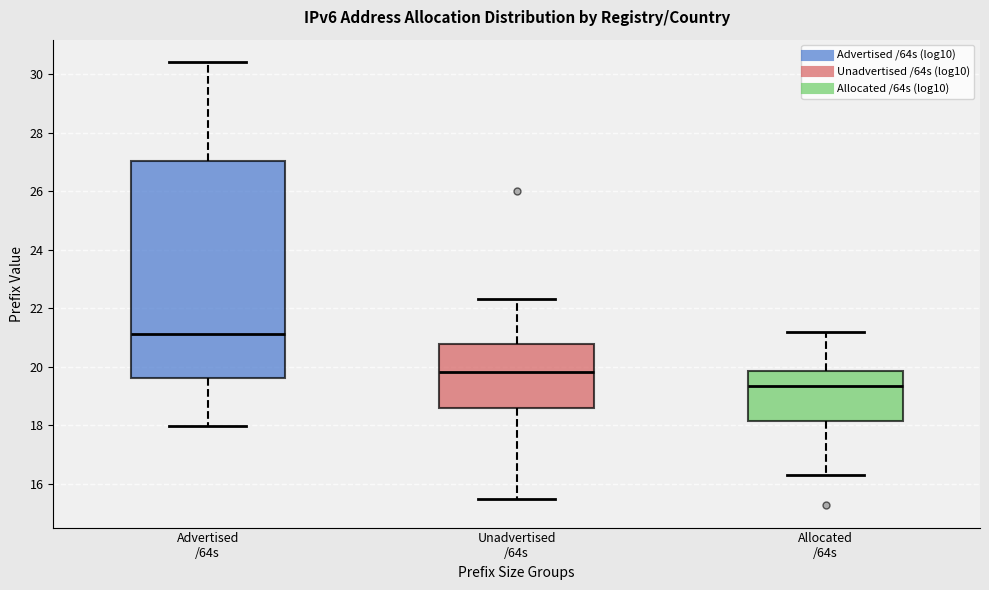

Which box has the lowest median line?

Allocated /64s